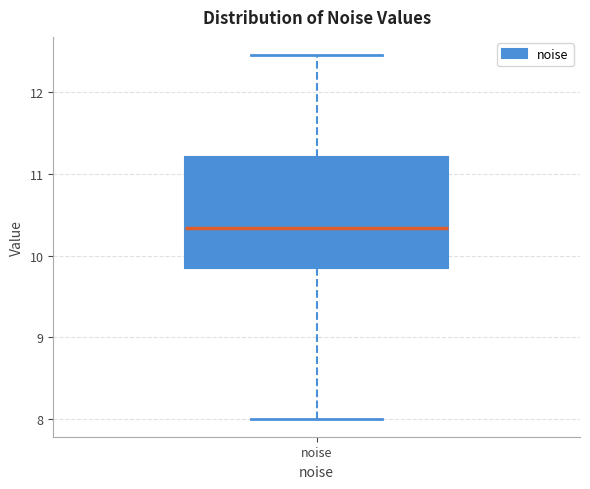

Where is the upper edge of the box for noise on the y-axis? The values are not printed on the chart, so give them approximately, as read against the axis.

11.2